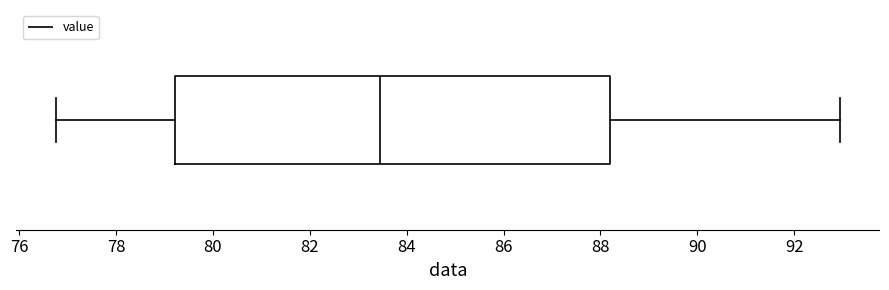

Read this box plot against the x-axis: the position of the median line, the range covered by the box, and the ends of both whiskers. The values are not printed on the chart, so give them approximately, as read against the axis.

median 83.4, box 79.2 to 88.2, whiskers 76.8 to 93.0